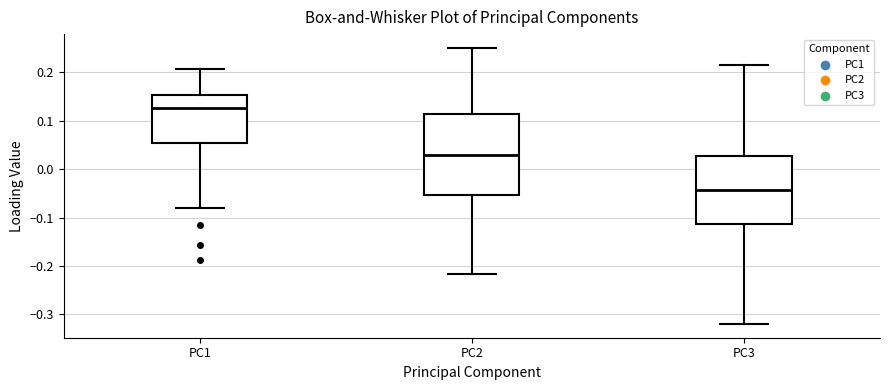

Which box is the tallest, from its lower edge to its upper edge?

PC2